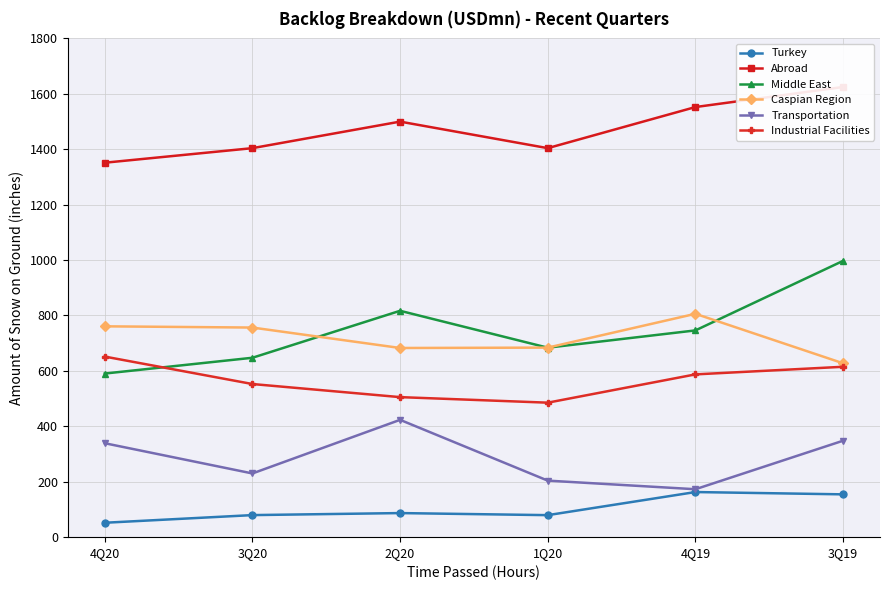

Where does the Industrial Facilities series first go above 587?

4Q20